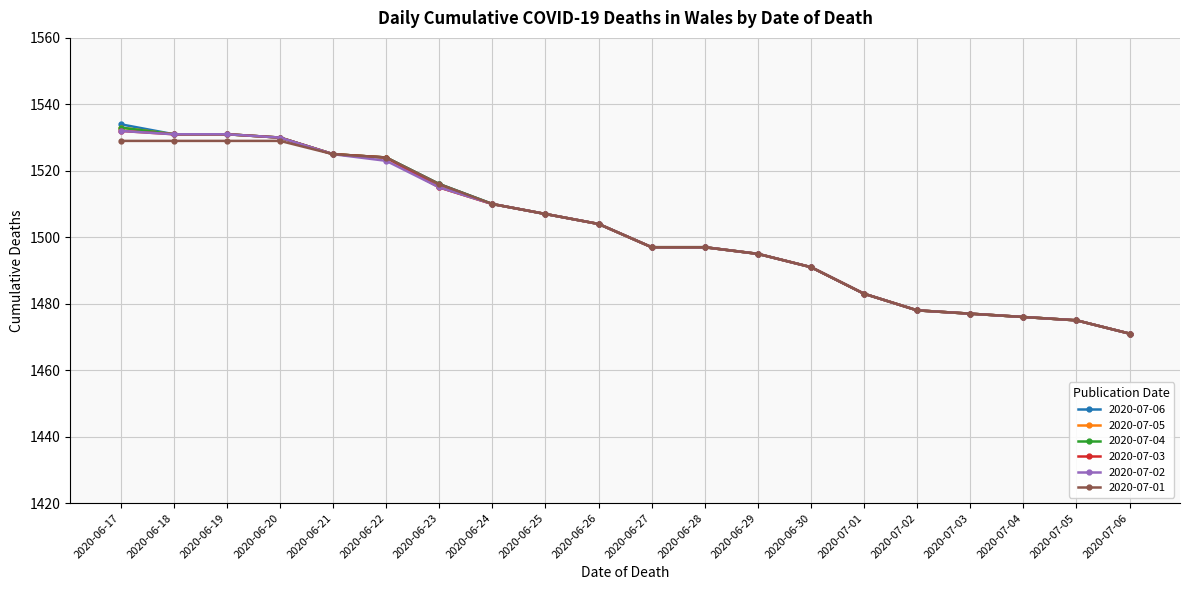

The 2020-07-06 series shows 2087 at 2020-07-06. True or false?

False